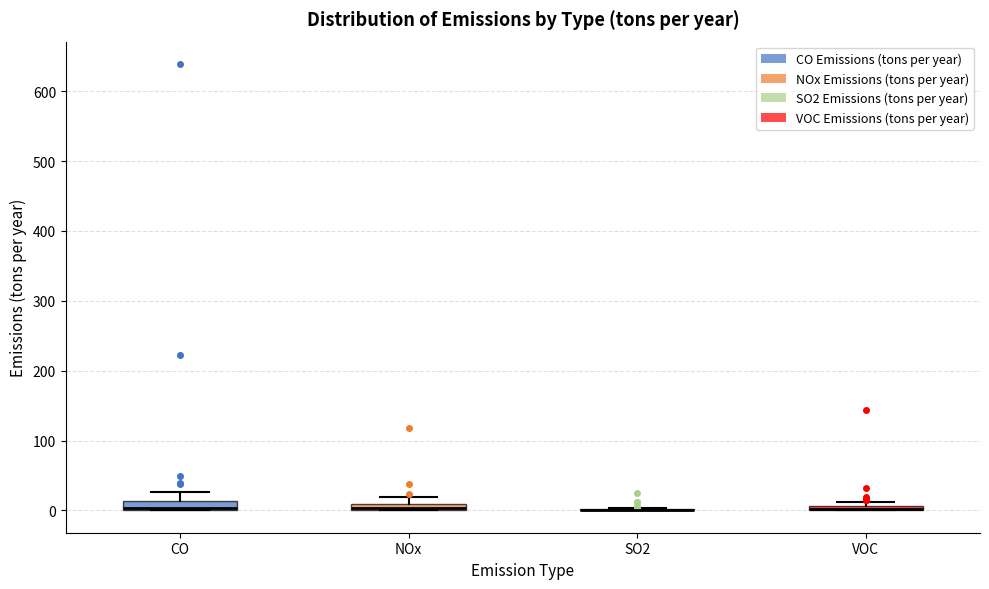

Where does the upper whisker of the box for NOx end on the y-axis? The values are not printed on the chart, so give them approximately, as read against the axis.

20